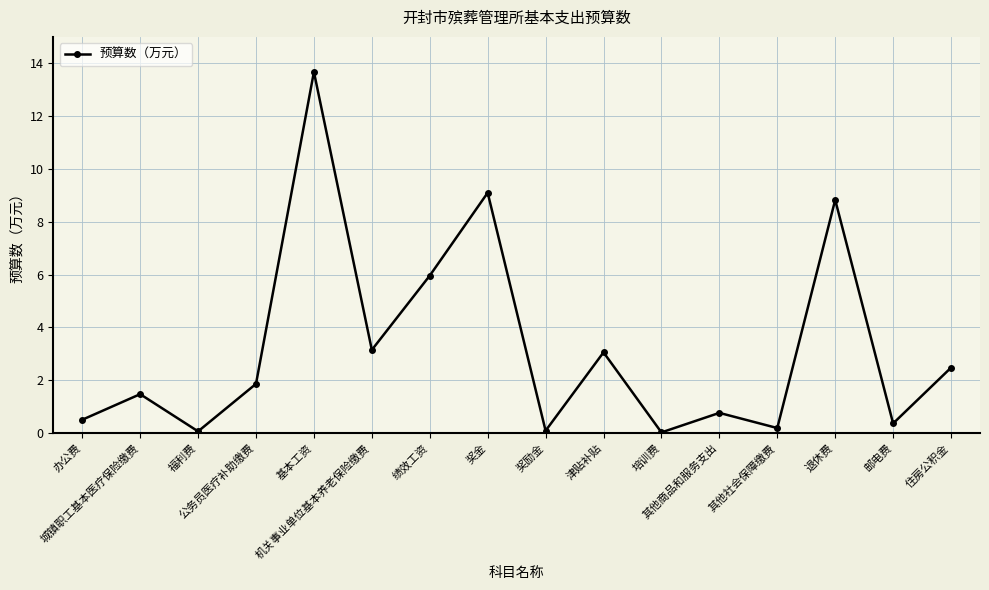

What is the difference between the maximum and second lowest values?

13.6